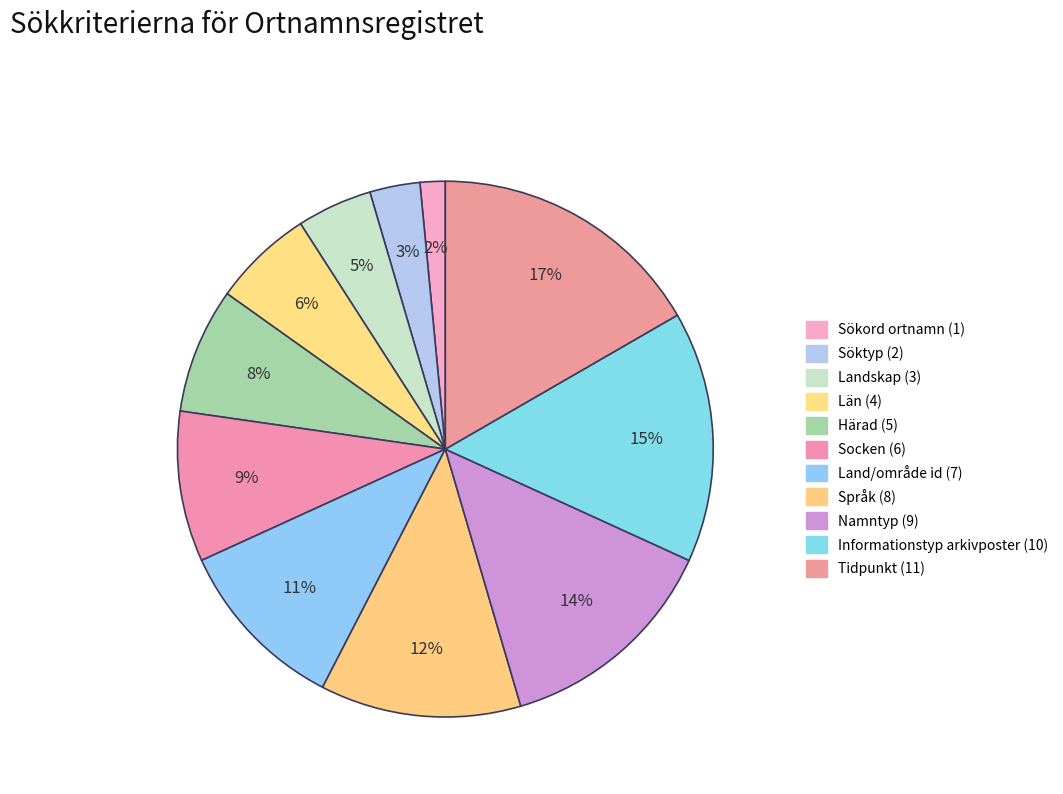

Is Söktyp the majority of the pie?

No